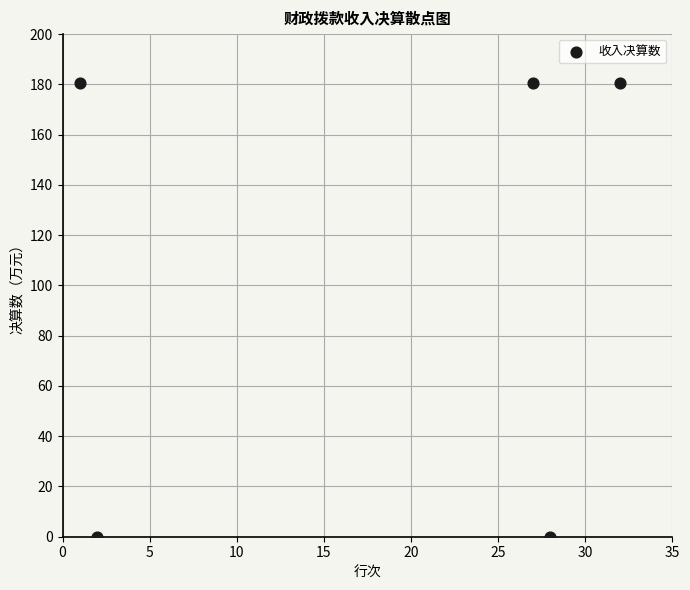

What is the average X value?

18.0